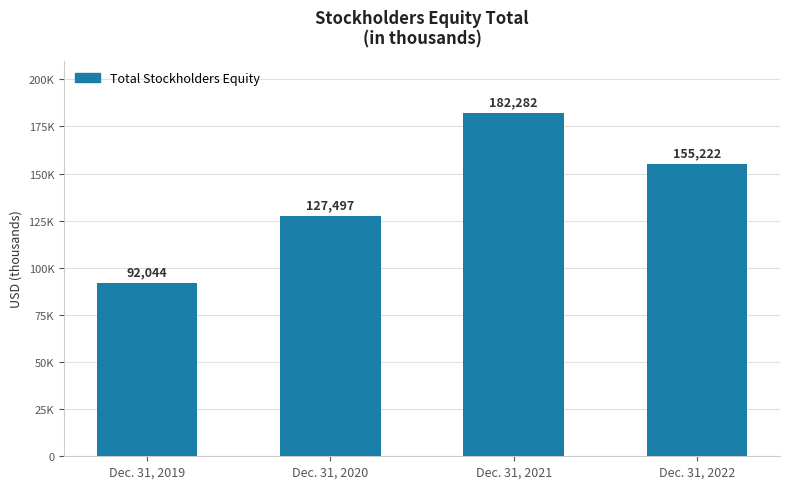

Does the chart contain any negative values?

No